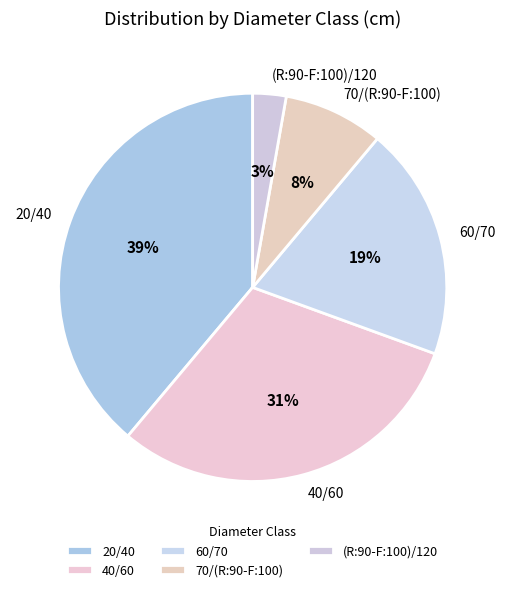

What is the largest slice in the pie chart?

20/40